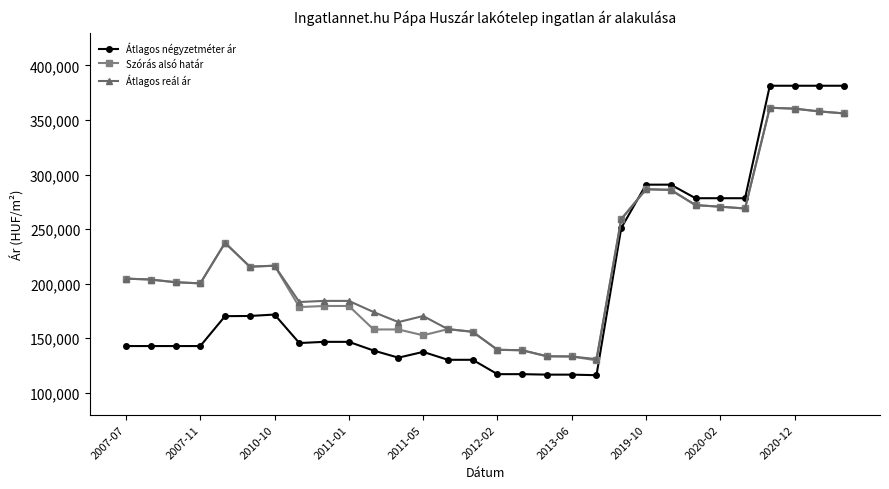

What is the minimum value for Átlagos négyzetméter ár?

116166